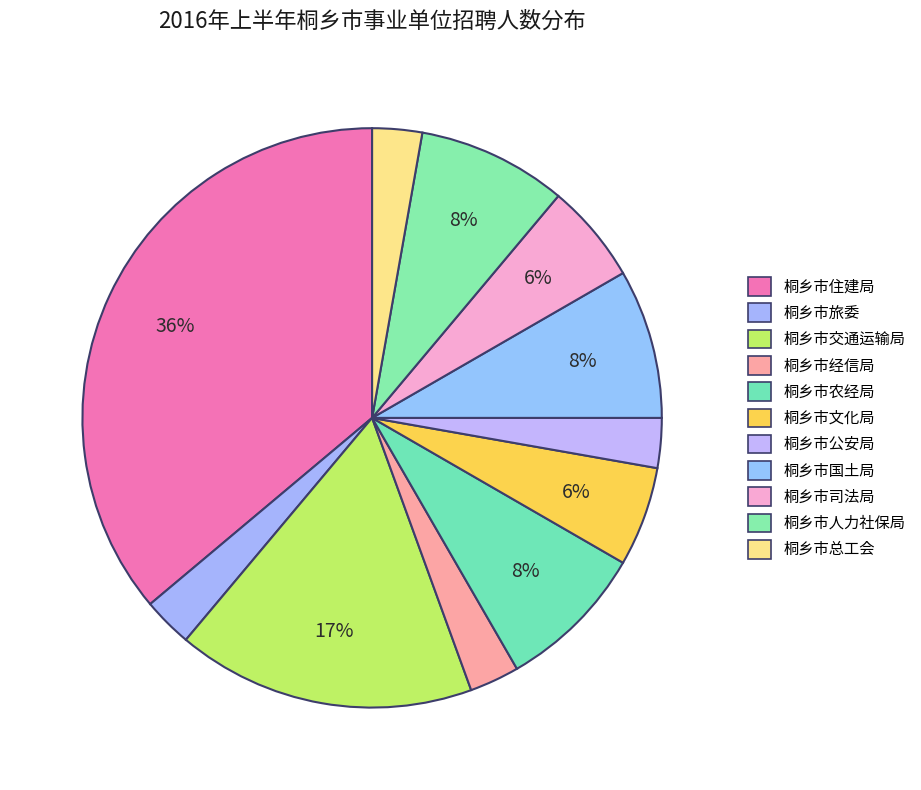

What is the smallest slice in the pie chart?

桐乡市旅委